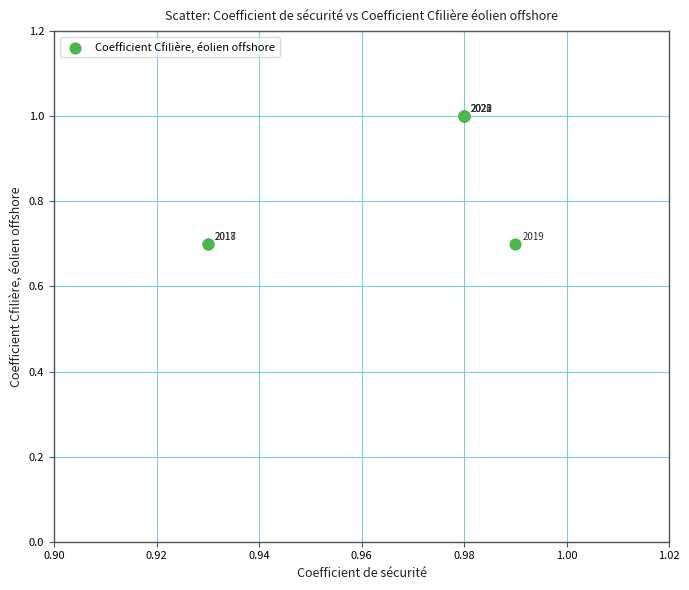

What Y value in the scatter plot is closest to 0?

0.7